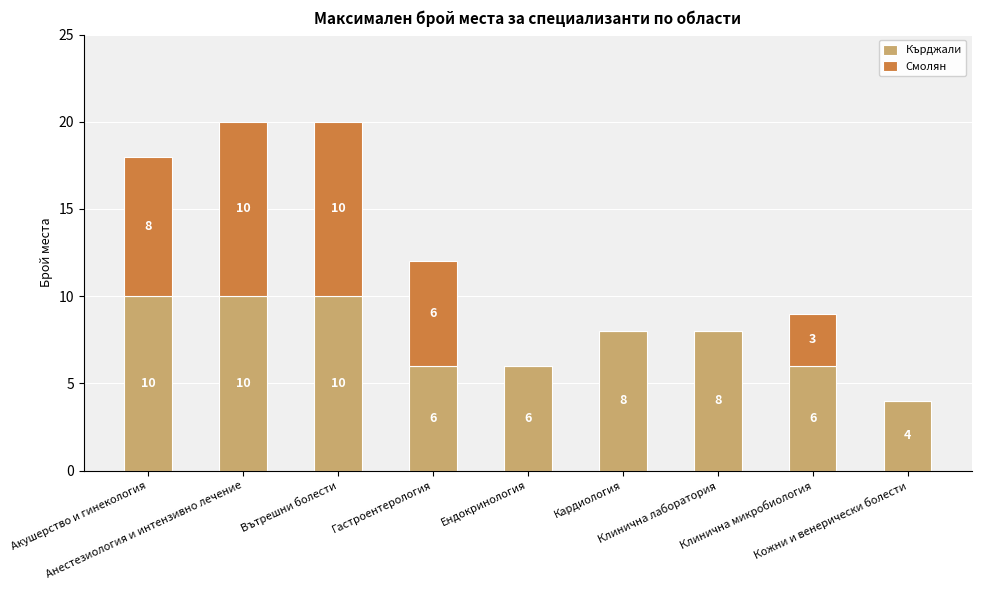

What is the maximum value for Кърджали?

10